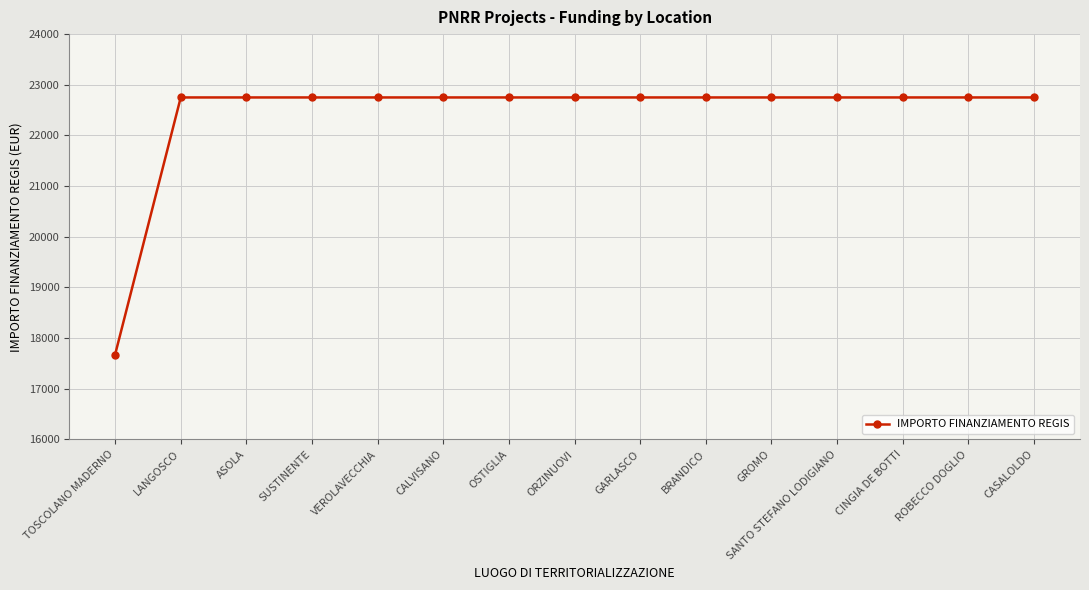

The value at LANGOSCO is 32630.5. True or false?

False